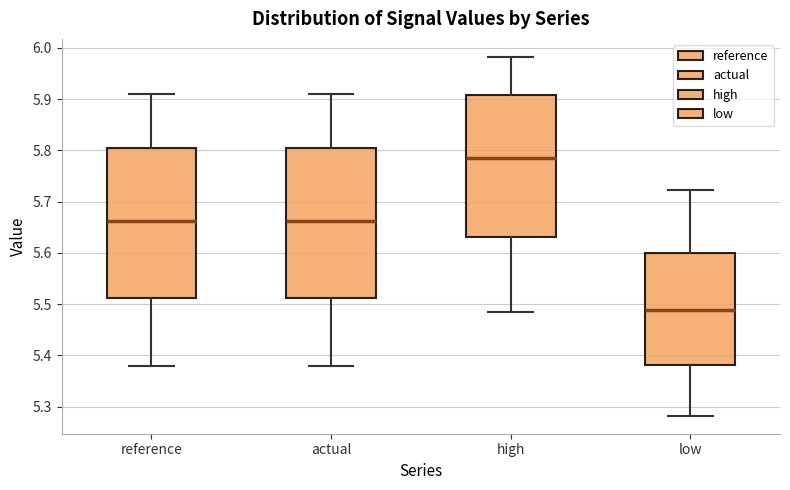

Where is the lower edge of the box for low on the y-axis? The values are not printed on the chart, so give them approximately, as read against the axis.

5.38